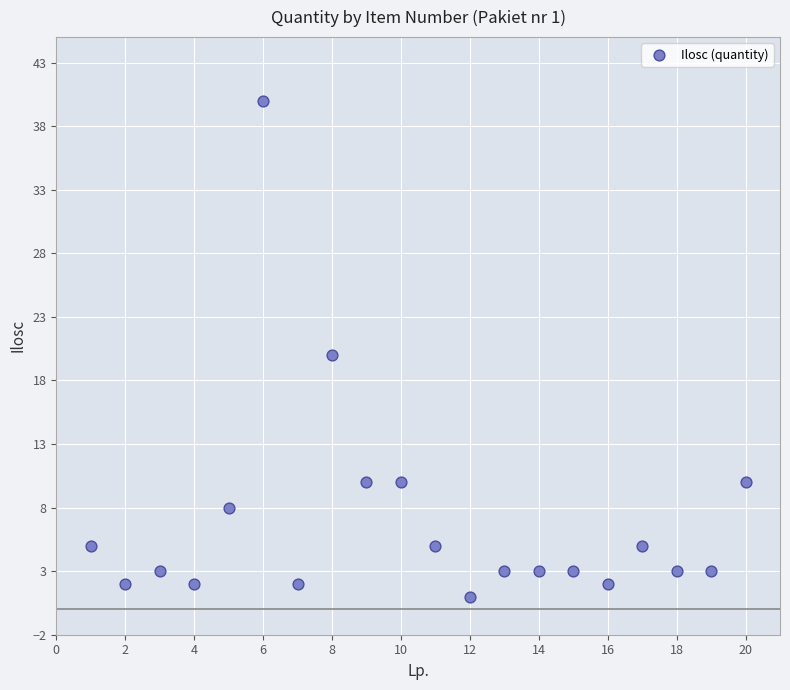

What is the range of X values (max minus min)?

19